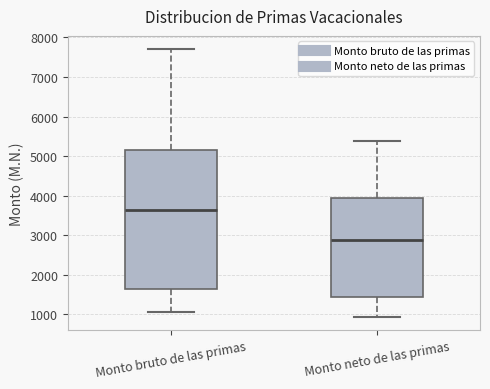

Reading left to right, transcribe this box plot: for each box, give where its median line is, the range the box spans, and where its two whiskers end, as read against the y-axis. The values are not printed on the chart, so give them approximately, as read against the axis.

Monto bruto de las primas: median 3600, box 1600 to 5100, whiskers 1100 to 7700
Monto neto de las primas: median 2900, box 1400 to 3900, whiskers 900 to 5400